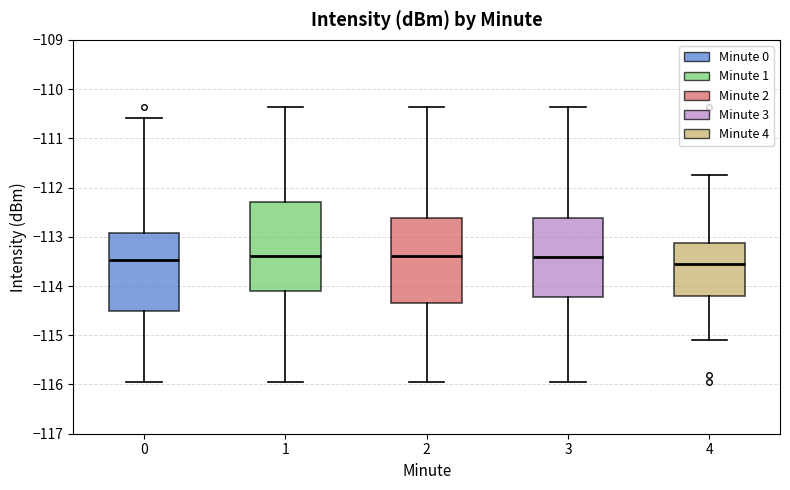

Reading left to right, transcribe this box plot: for each box, give where its median line is, the range the box spans, and where its two whiskers end, as read against the y-axis. The values are not printed on the chart, so give them approximately, as read against the axis.

0: median -113.5, box -114.5 to -112.9, whiskers -115.9 to -110.6
1: median -113.4, box -114.1 to -112.3, whiskers -115.9 to -110.4
2: median -113.4, box -114.3 to -112.6, whiskers -115.9 to -110.4
3: median -113.4, box -114.2 to -112.6, whiskers -115.9 to -110.4
4: median -113.5, box -114.2 to -113.1, whiskers -115.1 to -111.8